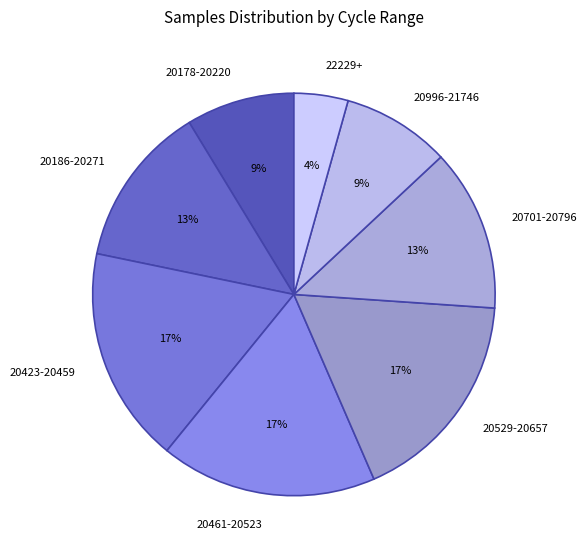

Does 20529-20657 account for over 50% of the chart?

No